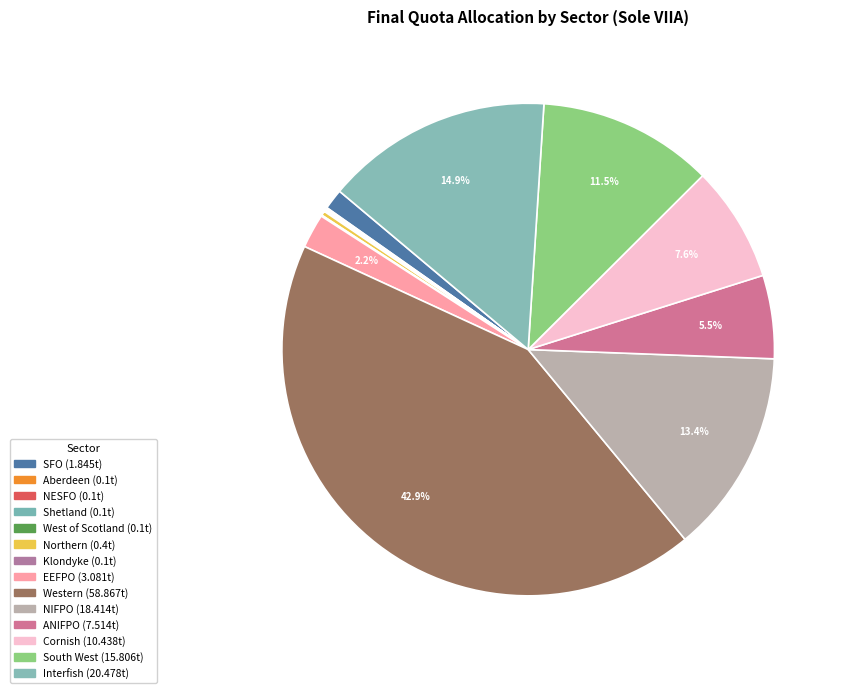

What is the smallest slice in the pie chart?

Aberdeen